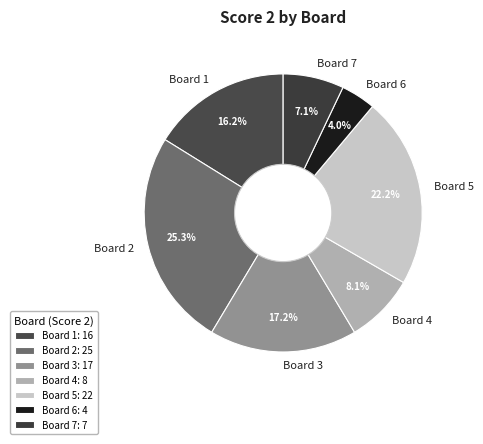

To the nearest percent, what is the combined percentage of Board 4 and Board 7?

15%